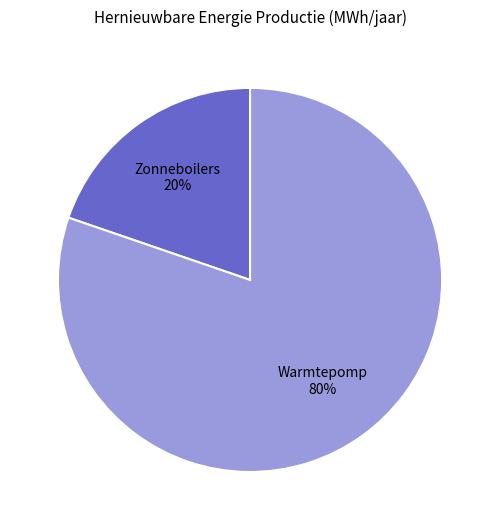

The Warmtepomp slice represents 95% of the pie. True or false?

False